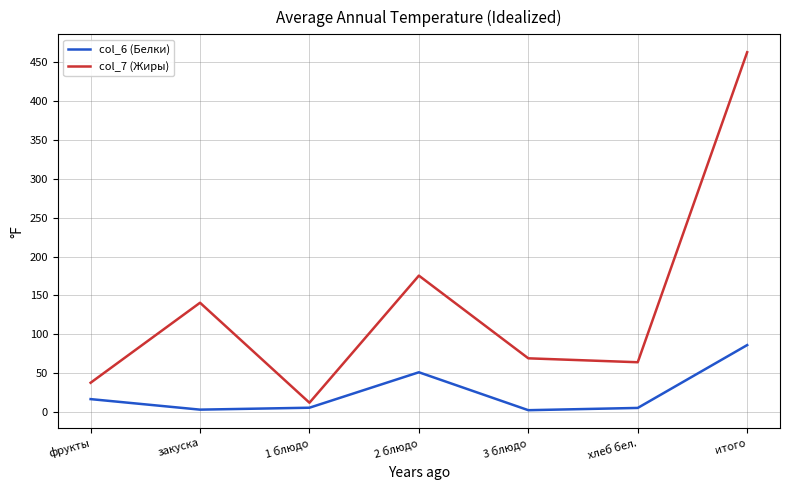

At which label is col_7 (Жиры) closest to 237?

2 блюдо